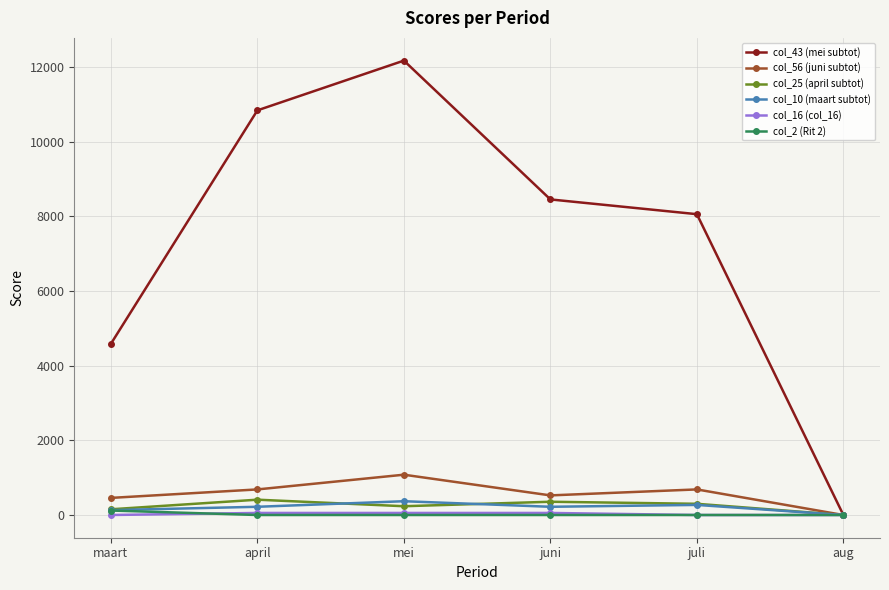

What is the label of the 2nd point from the left?

april